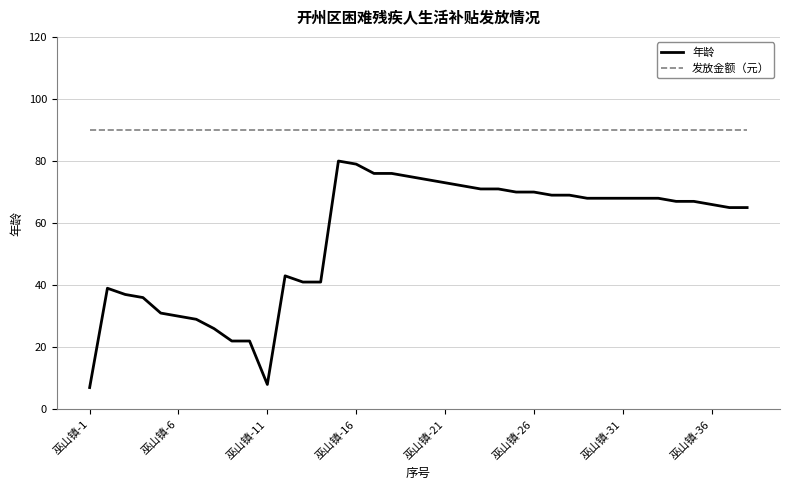

What are all the series names shown in the legend?

年龄, 发放金额（元）